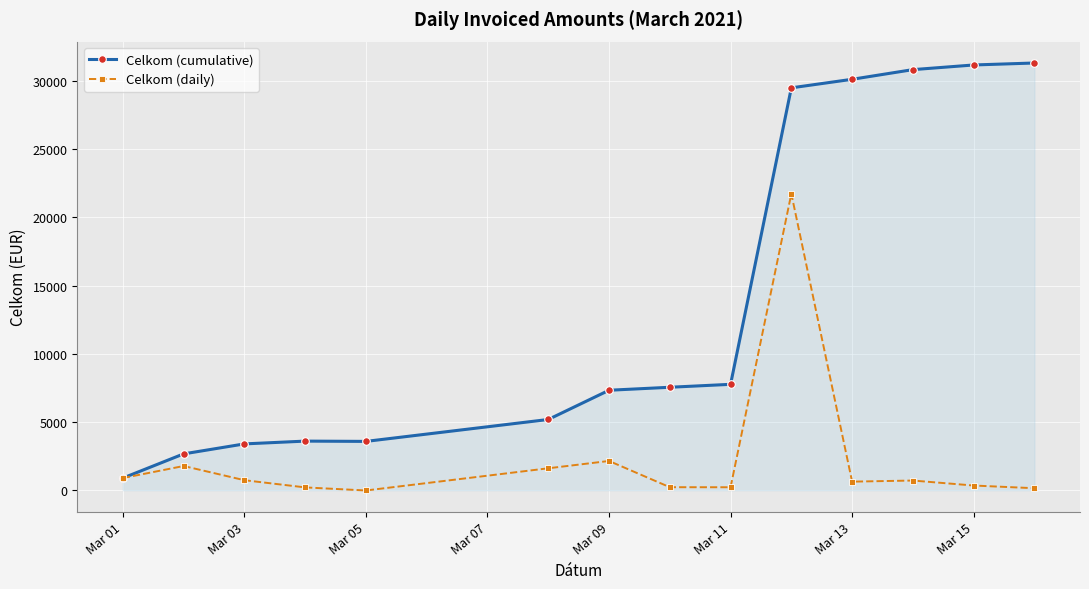

Which series has the largest total across all categories?

Celkom (cumulative)